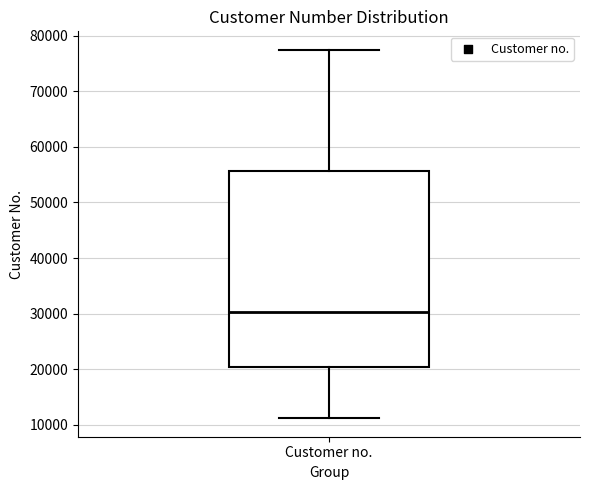

Transcribe this box plot: give where the median line is, the range the box spans, and where the two whiskers end, as read against the y-axis. The values are not printed on the chart, so give them approximately, as read against the axis.

median 30000, box 20000 to 56000, whiskers 11000 to 77000